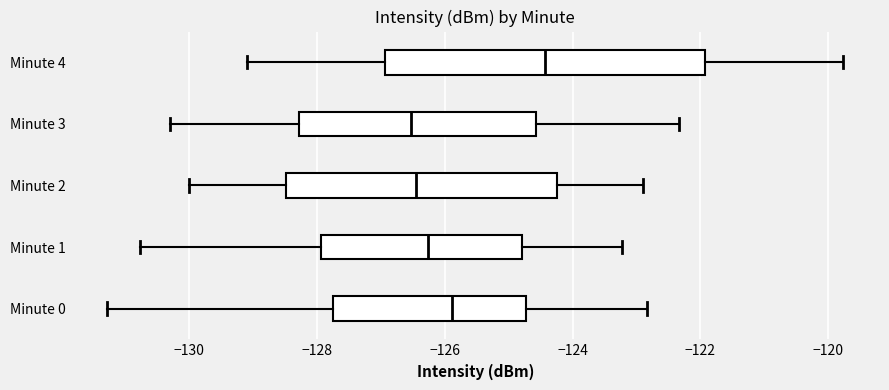

Which box's median line is the furthest to the right?

Minute 4